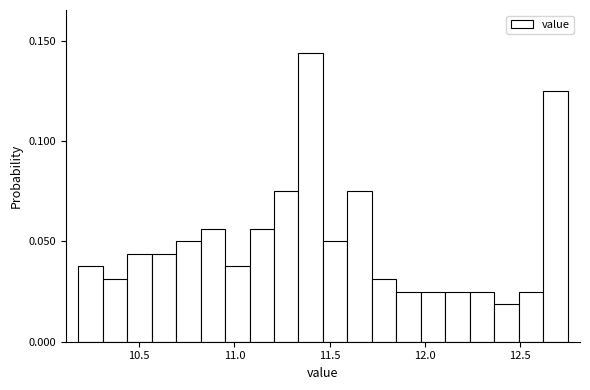

Read against the x-axis, roughly where is the centre of the tallest bar?

11.40